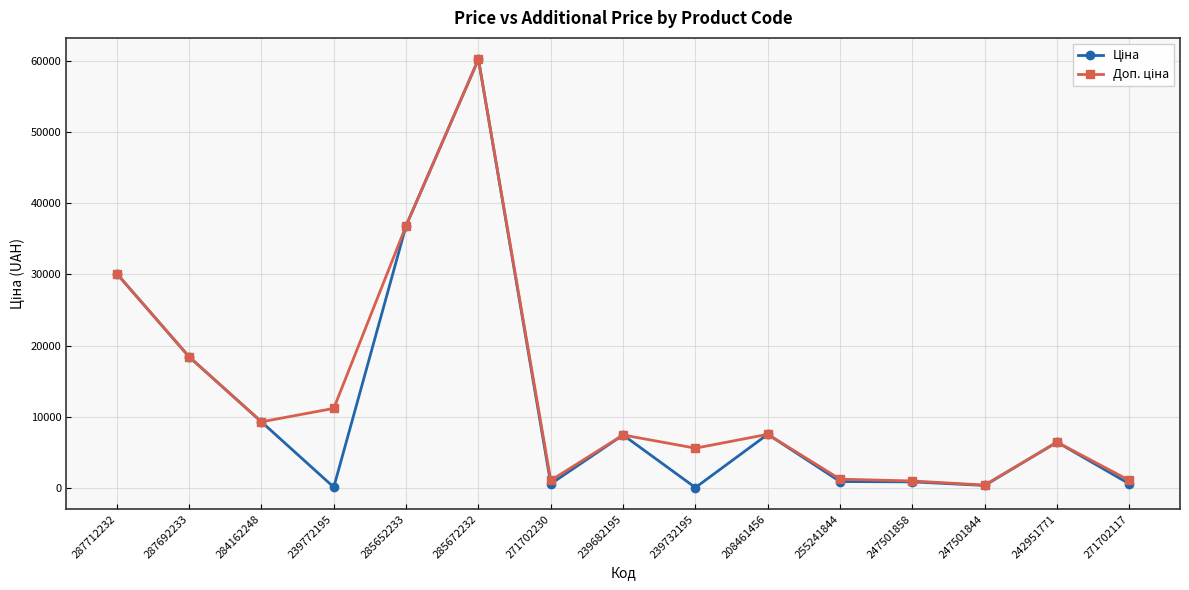

What is the smallest value displayed?

55.9